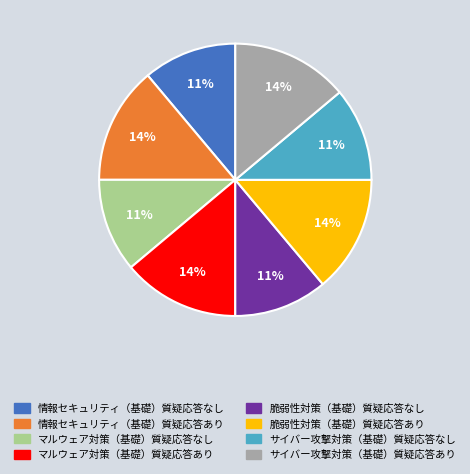

What is the ratio of the value at 情報セキュリティ（基礎）質疑応答なし to the value at 情報セキュリティ（基礎）質疑応答あり?

0.8